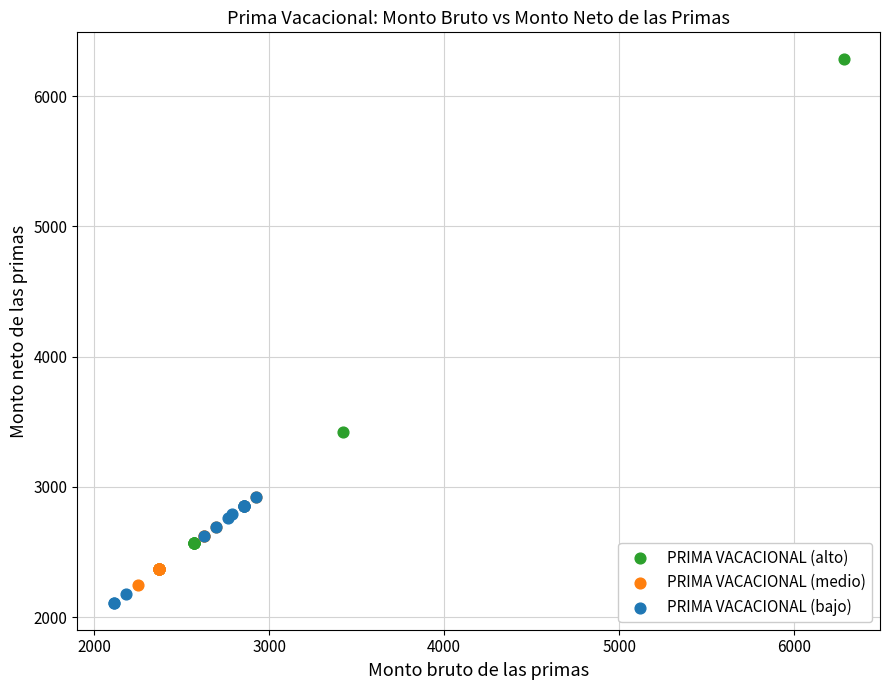

Which series contains the highest Y value?

PRIMA VACACIONAL (alto)